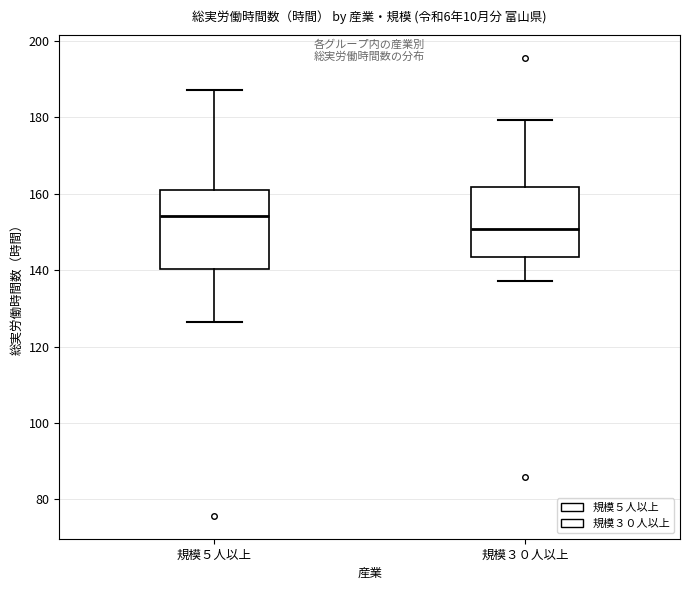

Which box has the highest median line?

規模５人以上